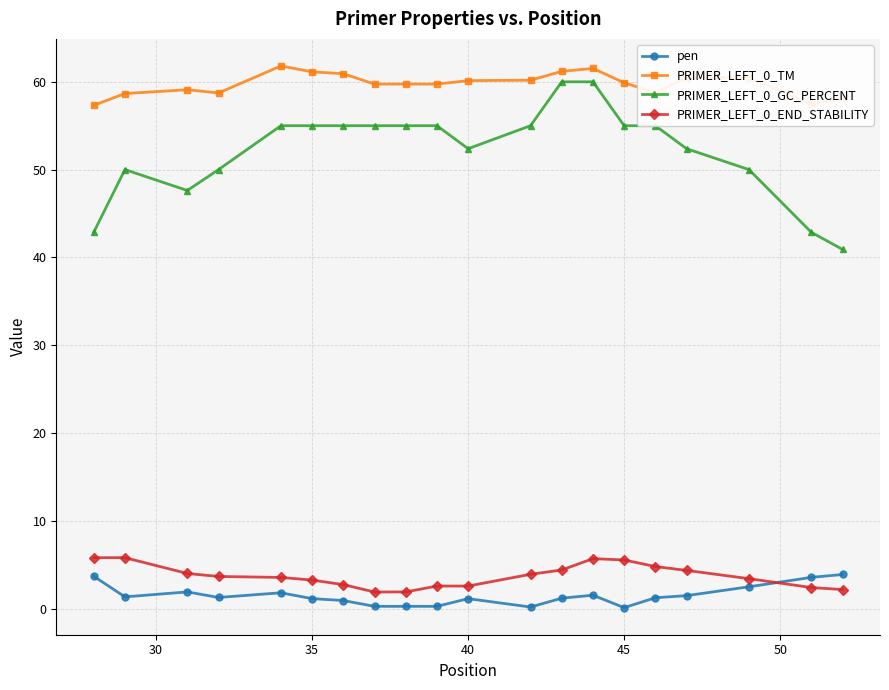

What is the maximum value for pen?

3.9